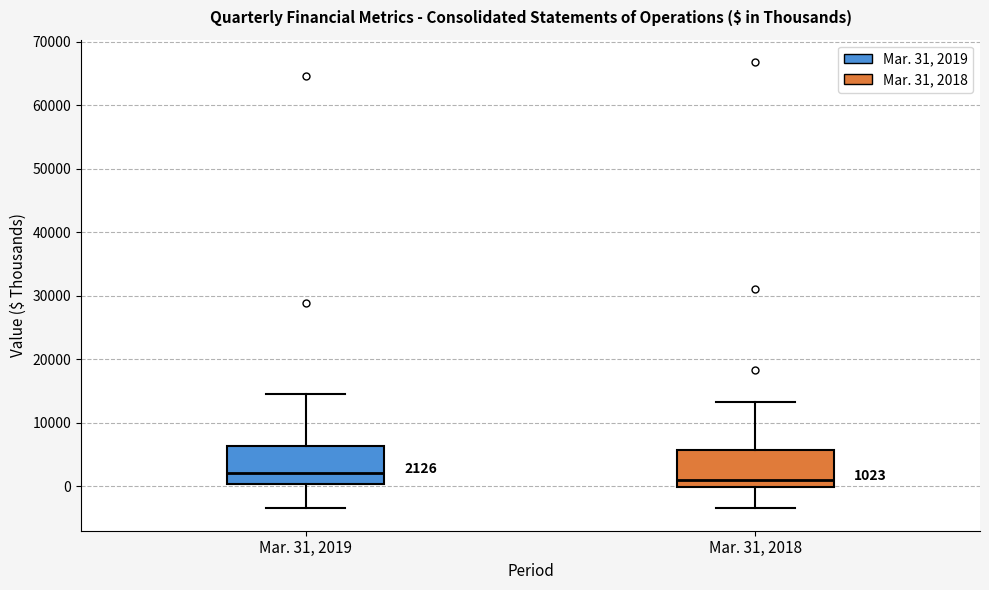

Which box's median line is the highest?

Mar. 31, 2019